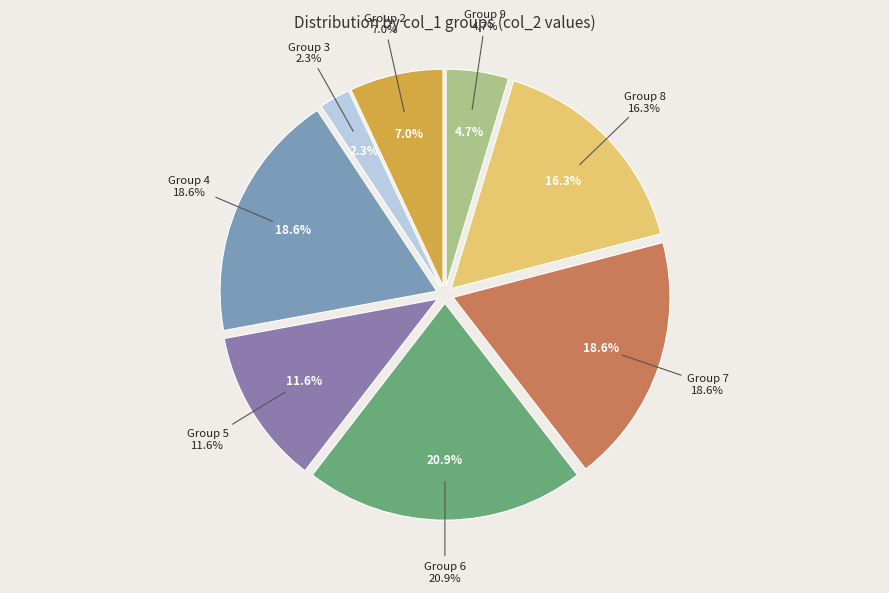

What is the ratio of the value at col_1=9 to the value at col_1=8?

0.3